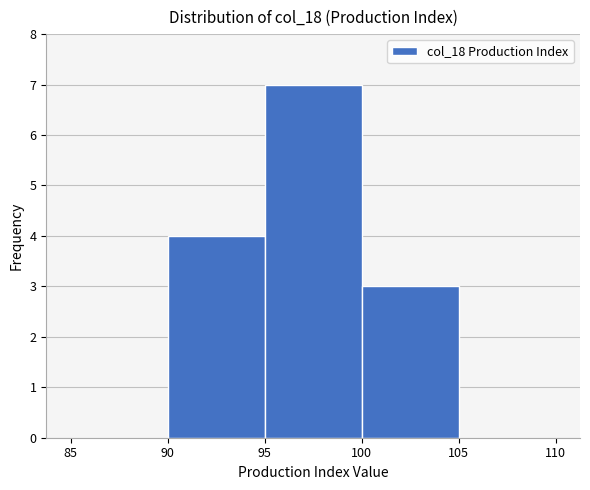

Reading left to right, transcribe this chart: for each bar, give the range it covers on the x-axis and its height. The values are not printed on the chart, so give them approximately, as read against the axis.

85 to 90: 0
90 to 95: 4
95 to 100: 7
100 to 105: 3
105 to 110: 0